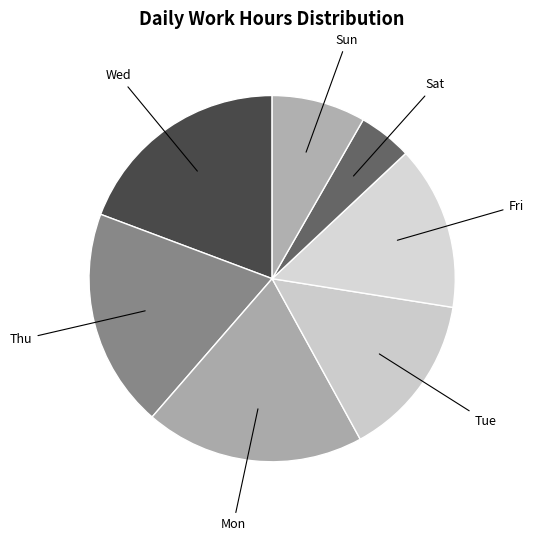

Which category has the smallest portion of the pie?

Sat